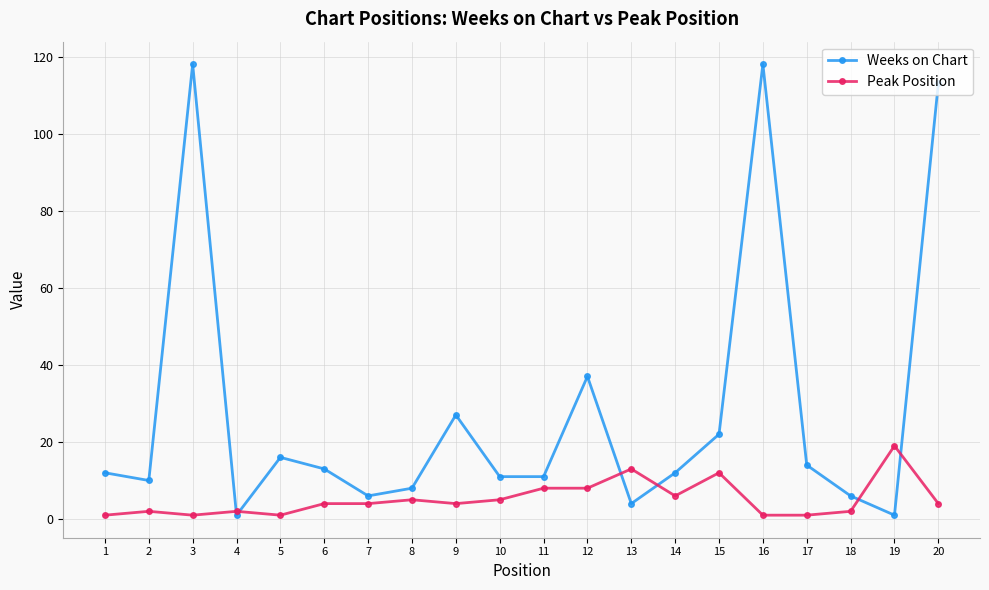

What are all the series names shown in the legend?

Weeks on Chart, Peak Position